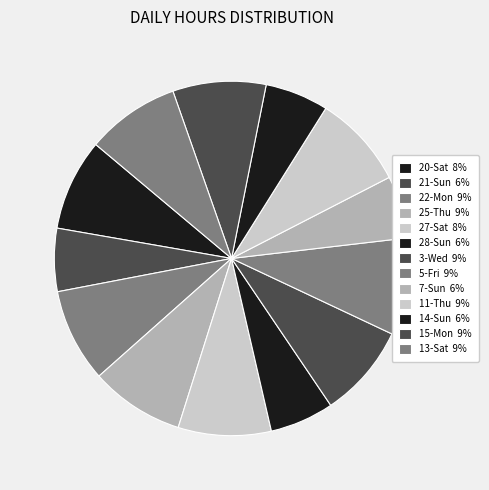

What is the total percentage of 25-Thu and 15-Mon?

17.1%